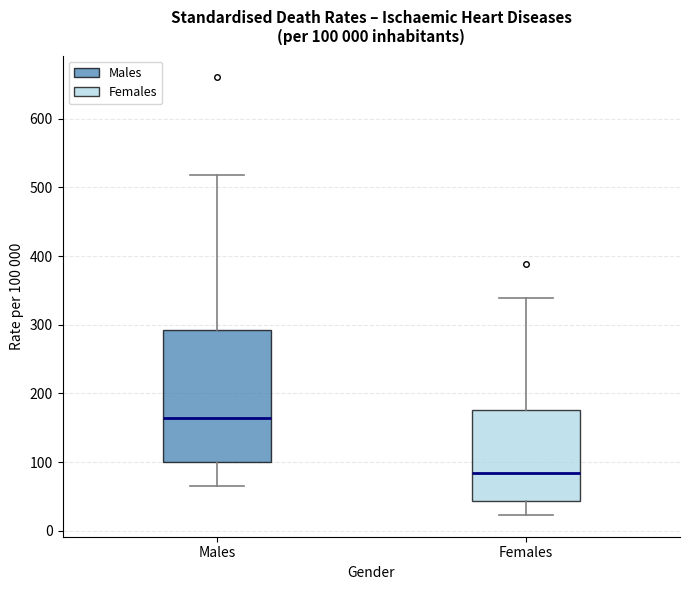

Which box's median line is the highest?

Males